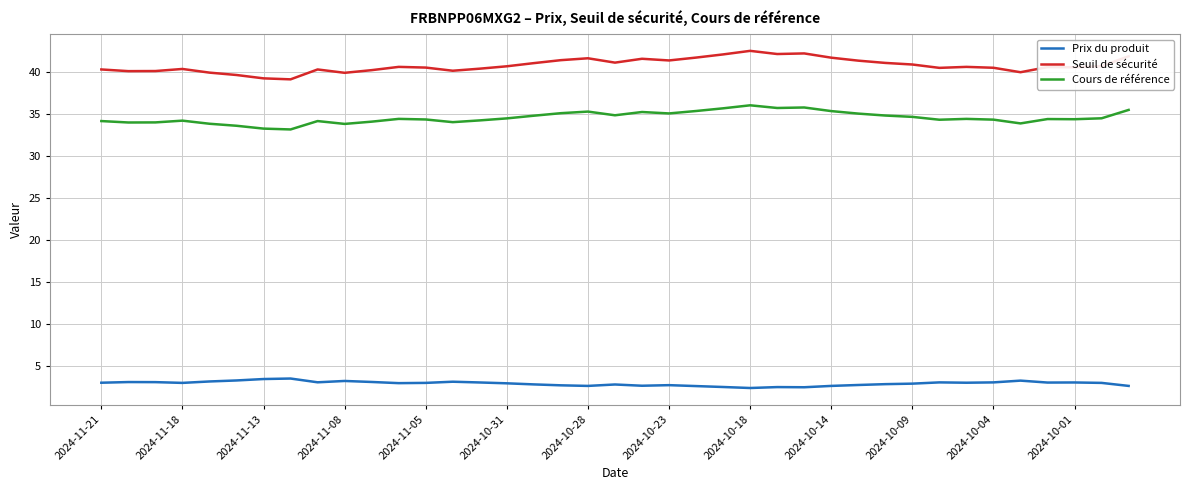

True or false: Seuil de sécurité and Prix du produit intersect in this chart.

False